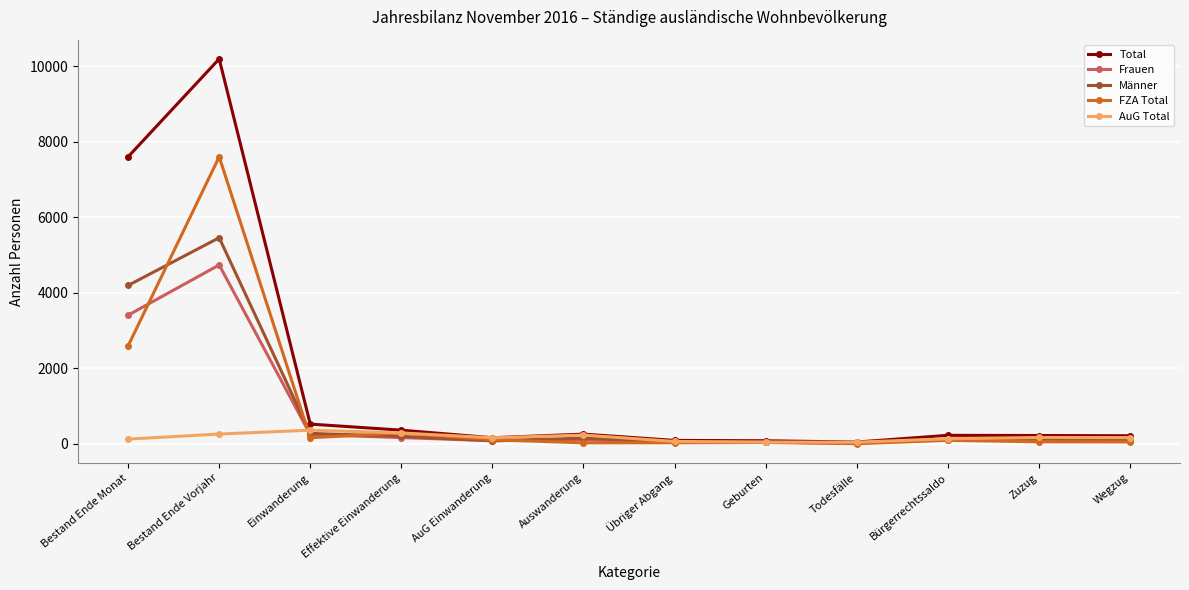

At how many categories does at least one series exceed 1658?

2